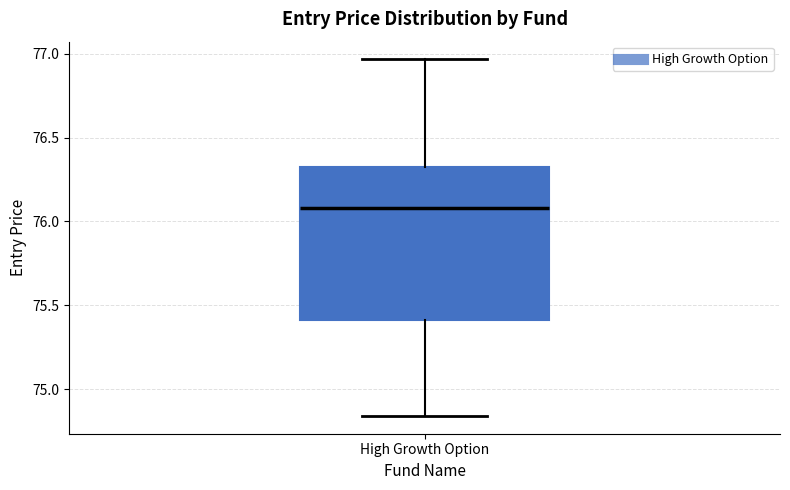

Where does the lower whisker of the box for High Growth Option end on the y-axis? The values are not printed on the chart, so give them approximately, as read against the axis.

74.85